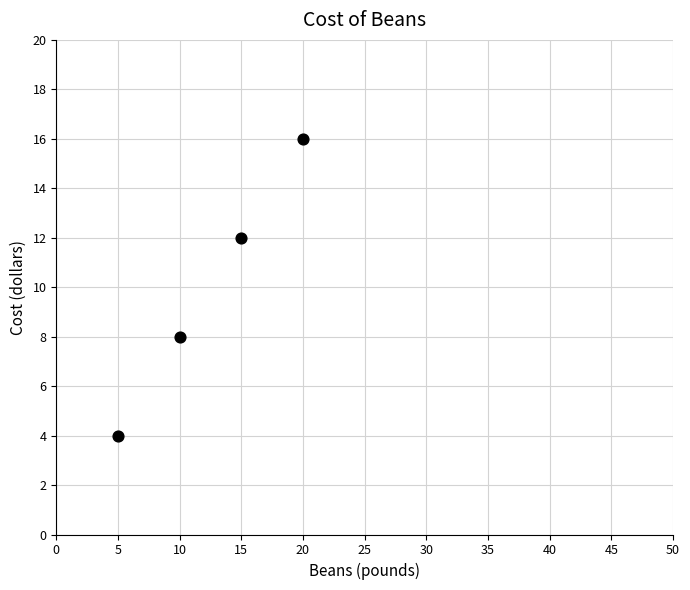

What is the average Y value?

10